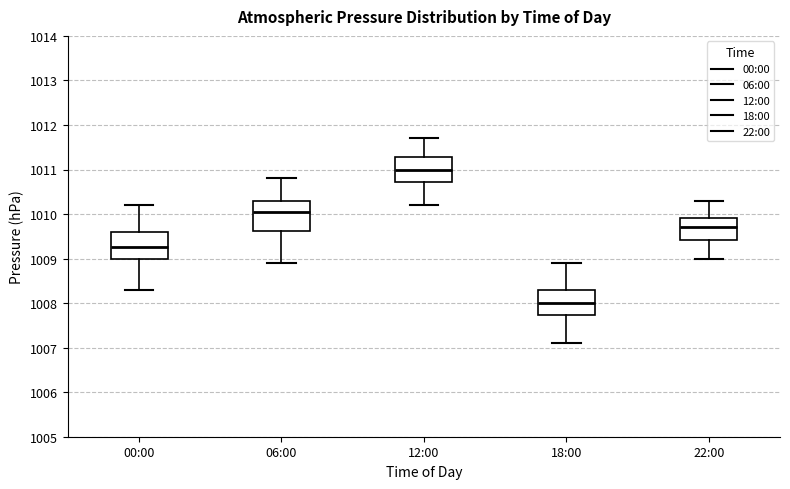

Where is the lower edge of the box for 12:00 on the y-axis? The values are not printed on the chart, so give them approximately, as read against the axis.

1010.7